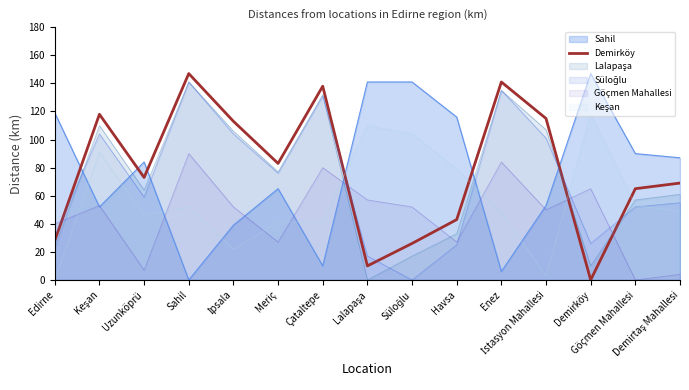

At which label is the value closest to 73?

Uzunköprü